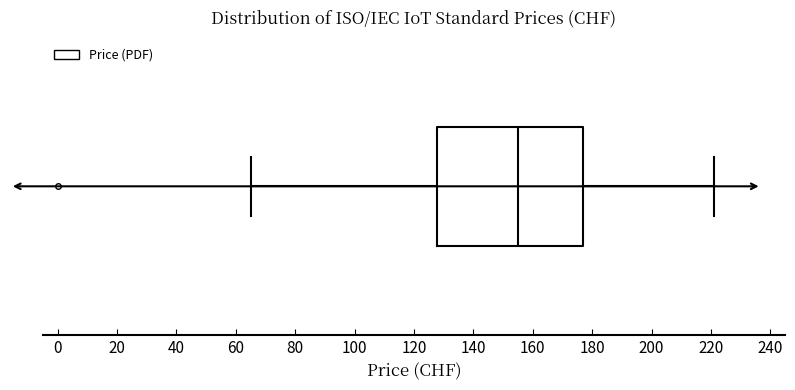

Read this box plot against the x-axis: the position of the median line, the range covered by the box, and the ends of both whiskers. The values are not printed on the chart, so give them approximately, as read against the axis.

median 156, box 128 to 178, whiskers 66 to 222